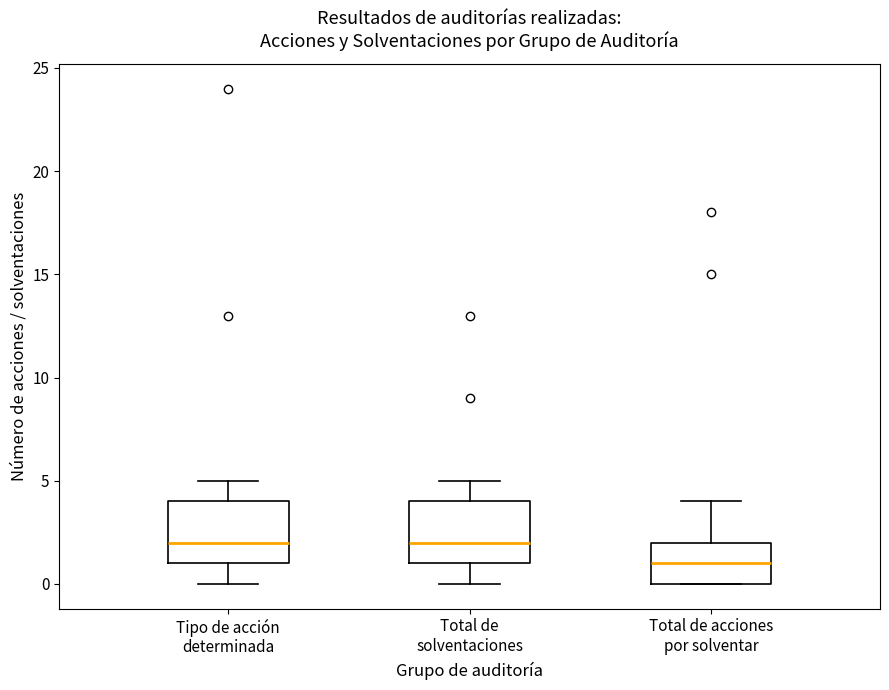

Reading left to right, transcribe this box plot: for each box, give where its median line is, the range the box spans, and where its two whiskers end, as read against the y-axis. The values are not printed on the chart, so give them approximately, as read against the axis.

Tipo de acción determinada: median 2, box 1 to 4, whiskers 0 to 5
Total de solventaciones: median 2, box 1 to 4, whiskers 0 to 5
Total de acciones por solventar: median 1, box 0 to 2, whiskers 0 to 4